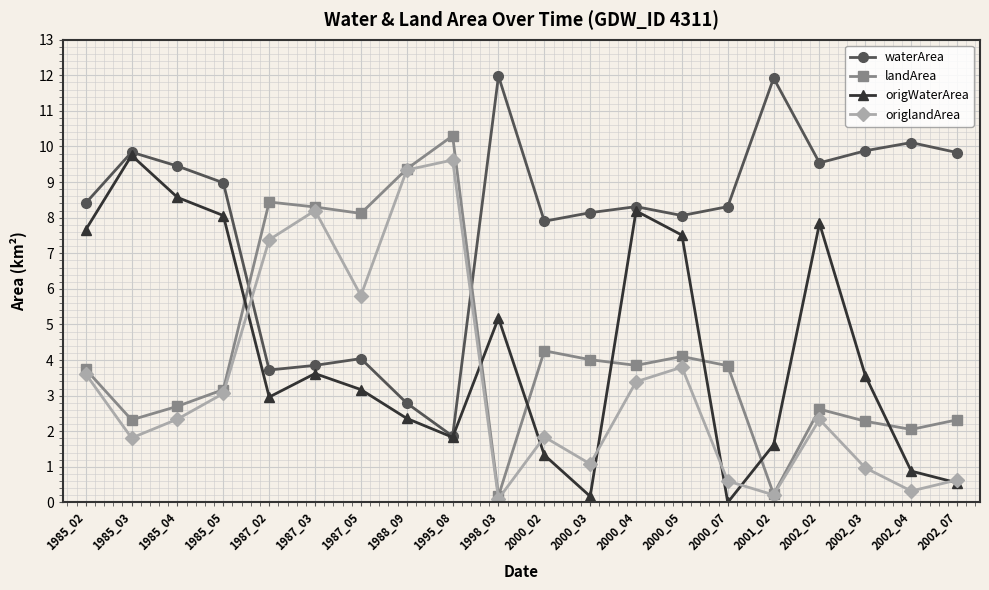

What is the greatest value displayed?

12.0